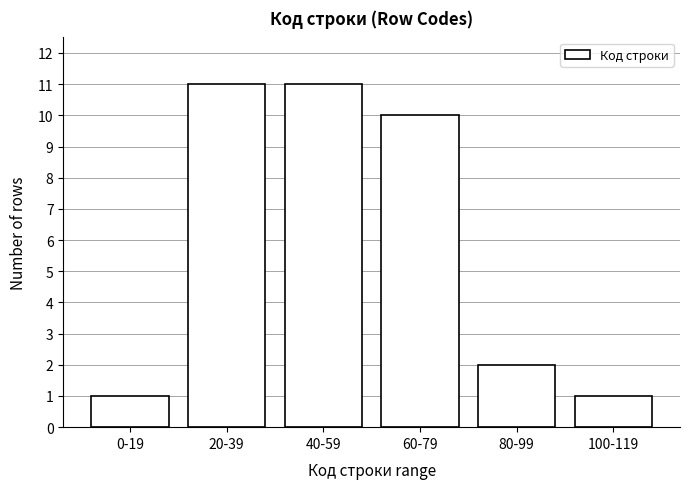

Reading left to right, extract all data points from this chart.

1	11	11	10	2	1